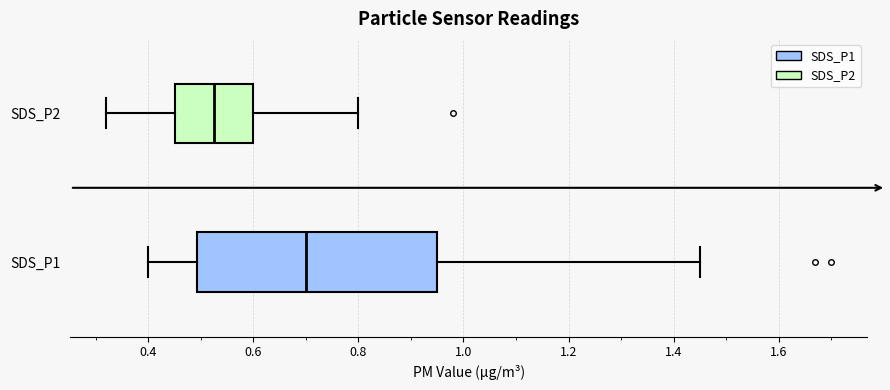

Reading bottom to top, read every box against the x-axis: the position of its median line, the range the box covers, and the ends of its whiskers. The values are not printed on the chart, so give them approximately, as read against the axis.

SDS_P1: median 0.70, box 0.50 to 0.96, whiskers 0.40 to 1.46
SDS_P2: median 0.52, box 0.46 to 0.60, whiskers 0.32 to 0.80